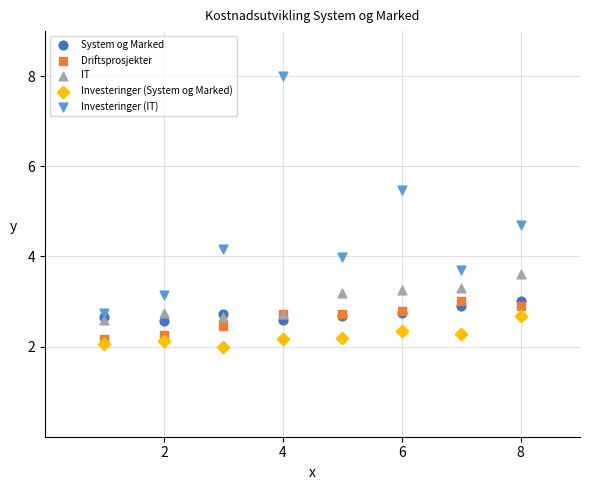

What are all the series names shown in the legend?

System og Marked, Driftsprosjekter, IT, Investeringer (System og Marked), Investeringer (IT)